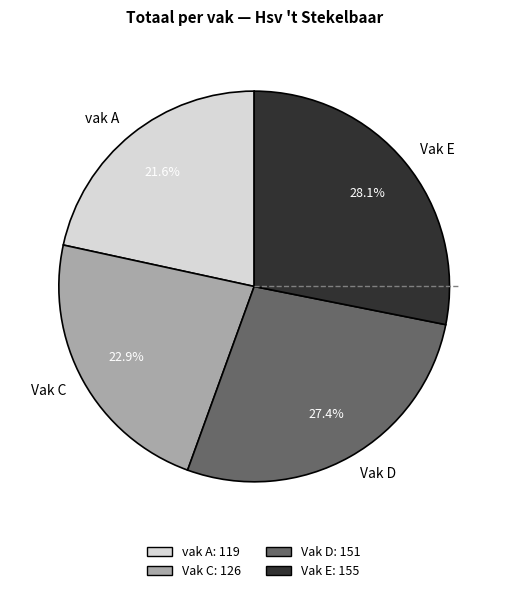

What is the ratio of the value at vak A to the value at Vak D?

0.8